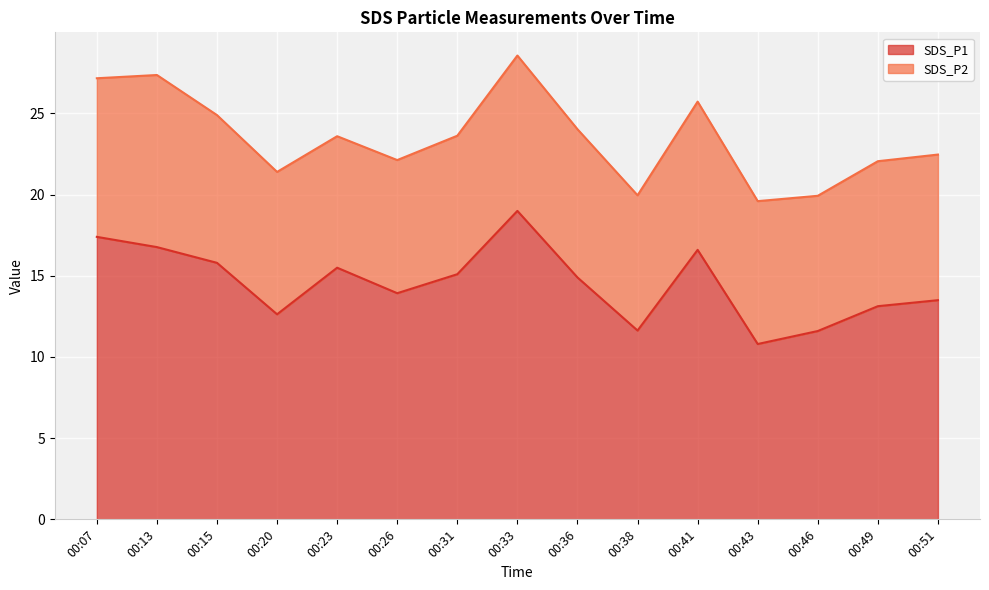

Which category has the lowest value across all series?

00:43